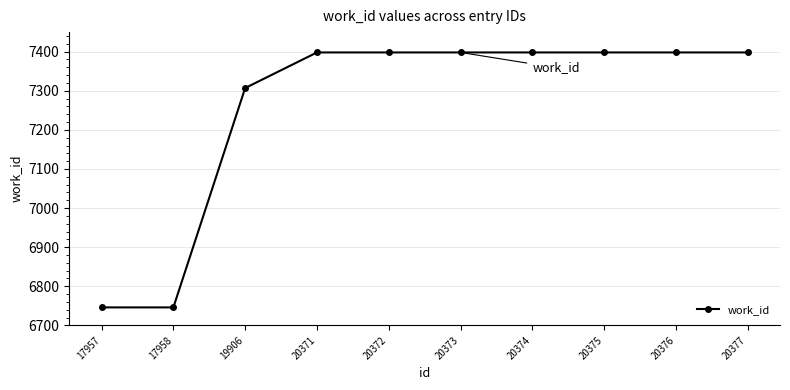

What is the minimum value shown in the chart?

6746